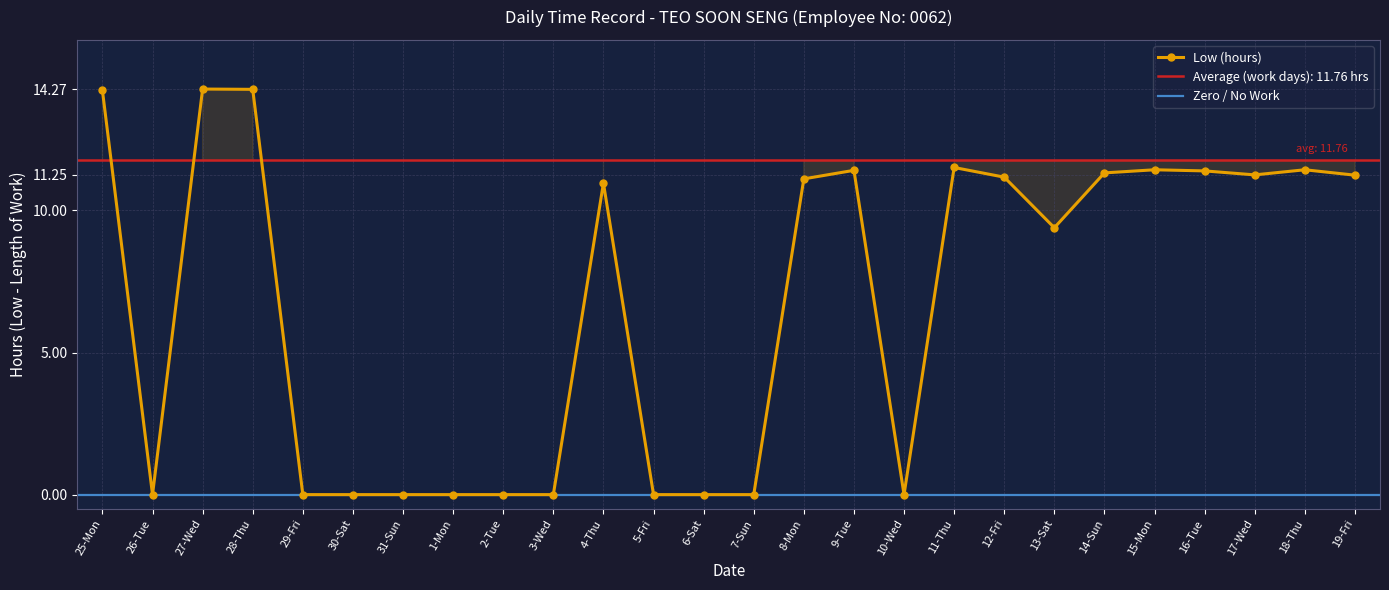

What is the label of the 17th point from the right?

3-Wed